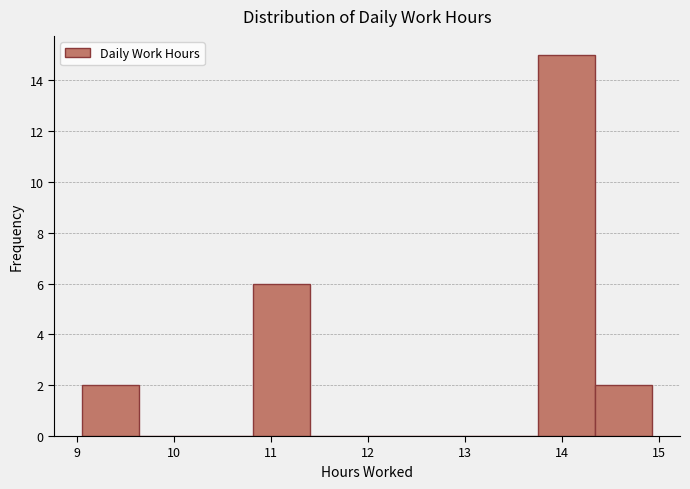

How tall is the bar that spans 13.7 to 14.3 on the x-axis? Neither the bar edges nor the heights are printed on the chart, so give them approximately, as read against the axes.

15